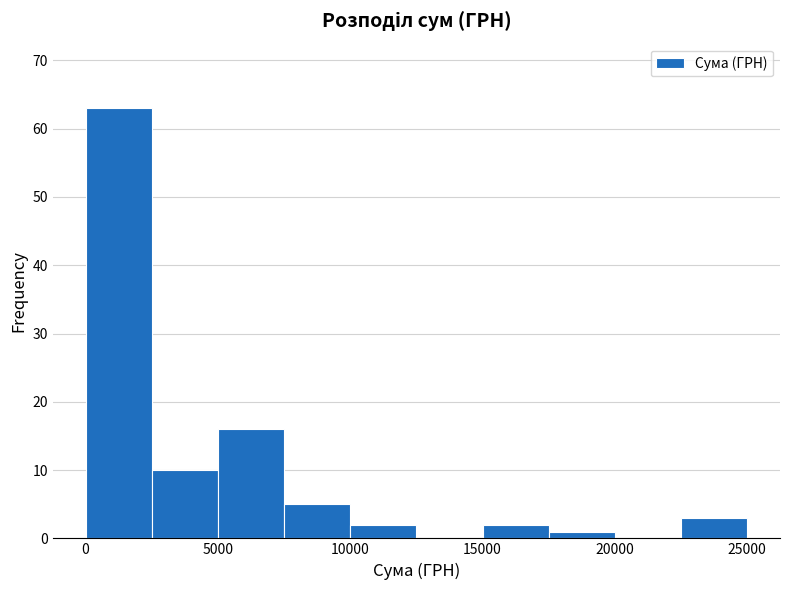

Reading left to right, transcribe this chart: for each bar, give the range it covers on the x-axis and its height. Neither the bar edges nor the heights are printed on the chart, so give them approximately, as read against the axes.

0 to 2500: 63
2500 to 5000: 10
5000 to 7500: 16
7500 to 10000: 5
10000 to 12500: 2
12500 to 15000: 0
15000 to 17500: 2
17500 to 20000: 1
20000 to 22500: 0
22500 to 25000: 3